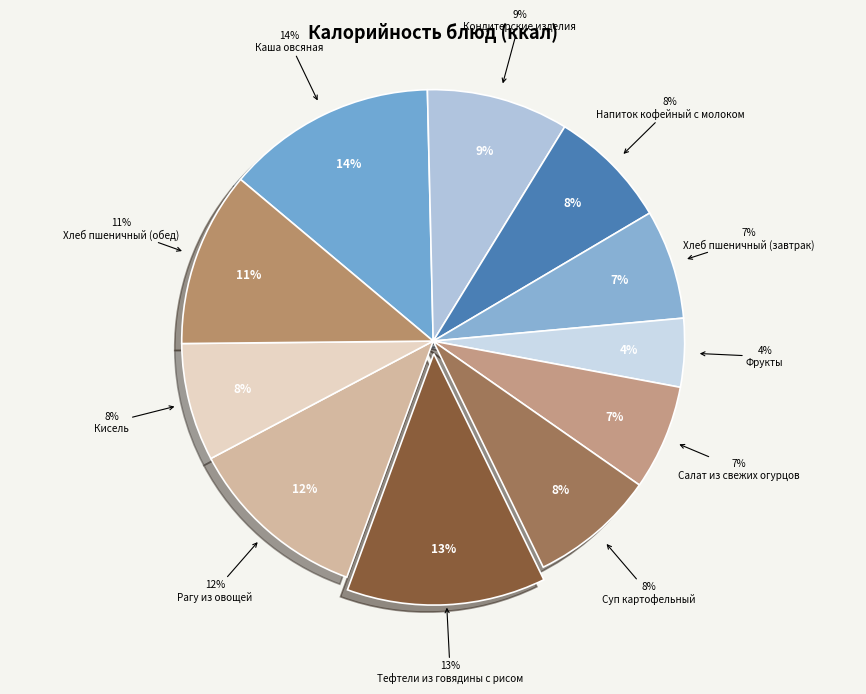

Which slice is the largest?

Каша овсяная